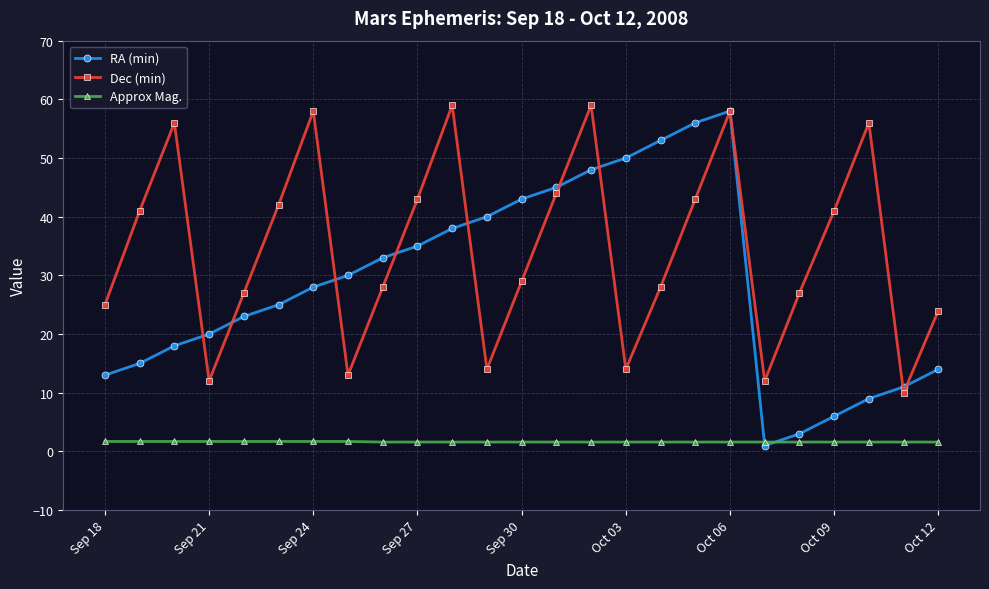

Does the chart display data point markers on the line(s)?

Yes